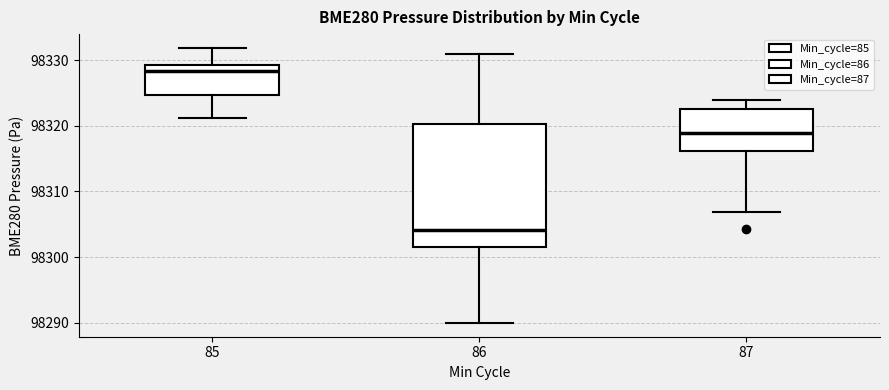

Which box is the tallest, from its lower edge to its upper edge?

86